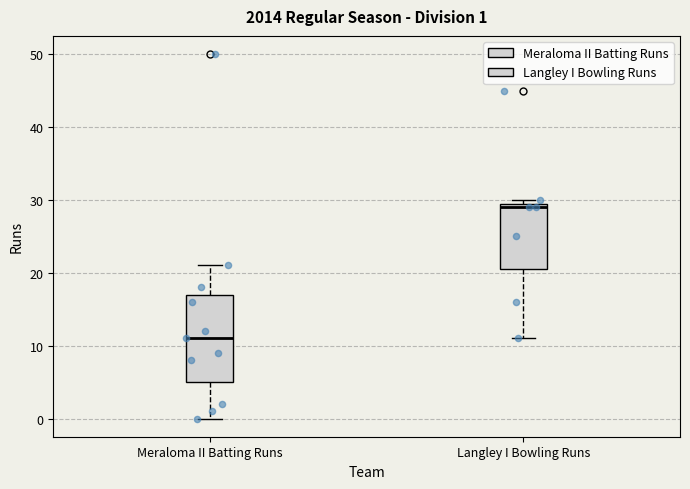

Which box is the tallest, from its lower edge to its upper edge?

Meraloma II Batting Runs